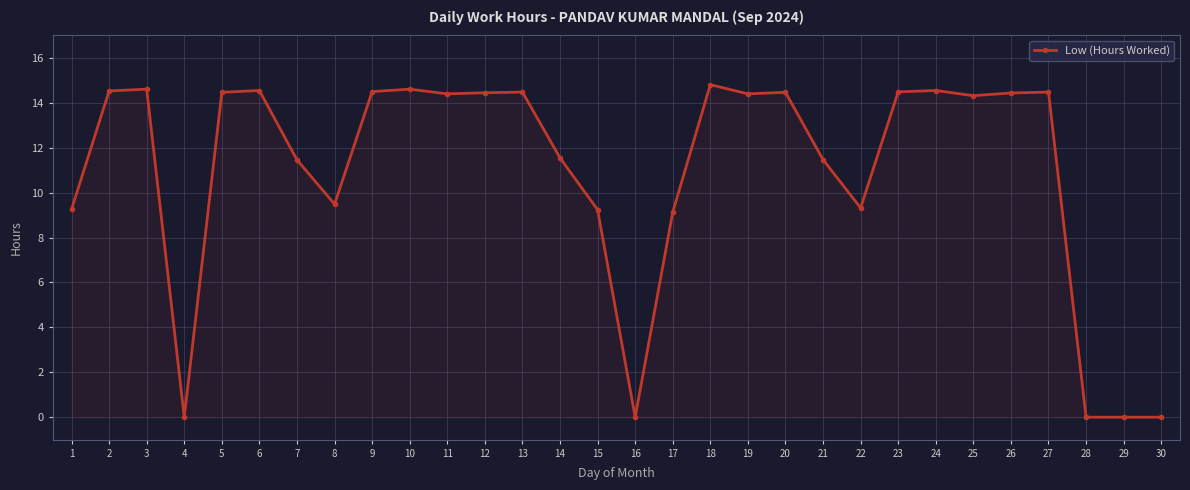

What is the difference between the second highest and minimum values?

14.6